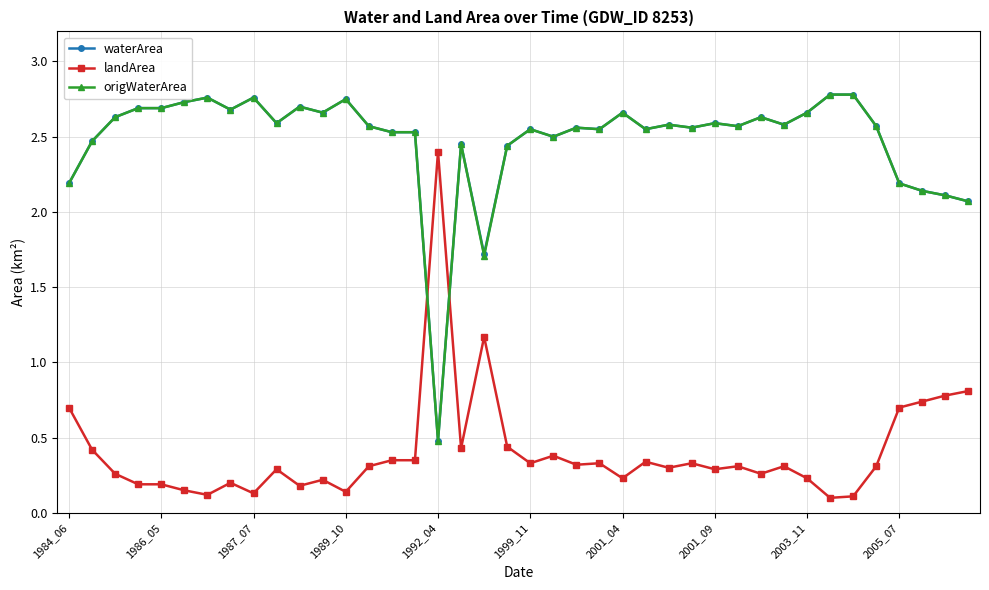

How many lines are shown in the chart?

3